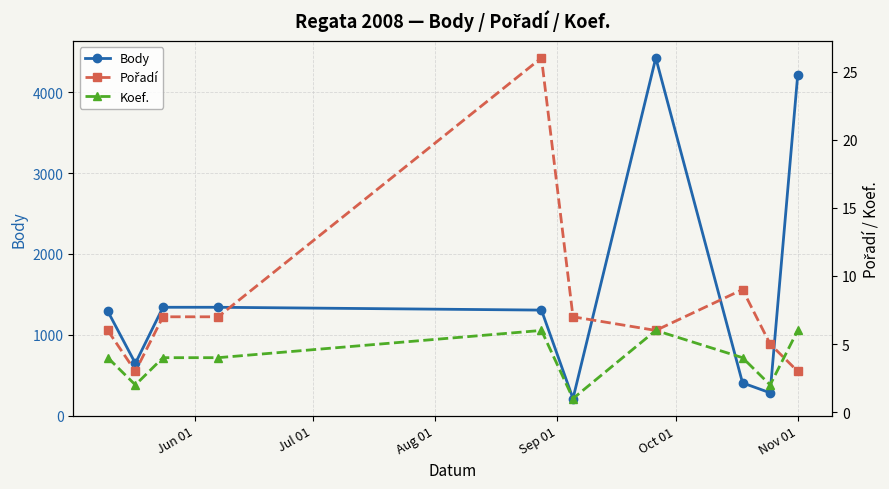

True or false: Body has more than 0 points higher than both neighbors.

True